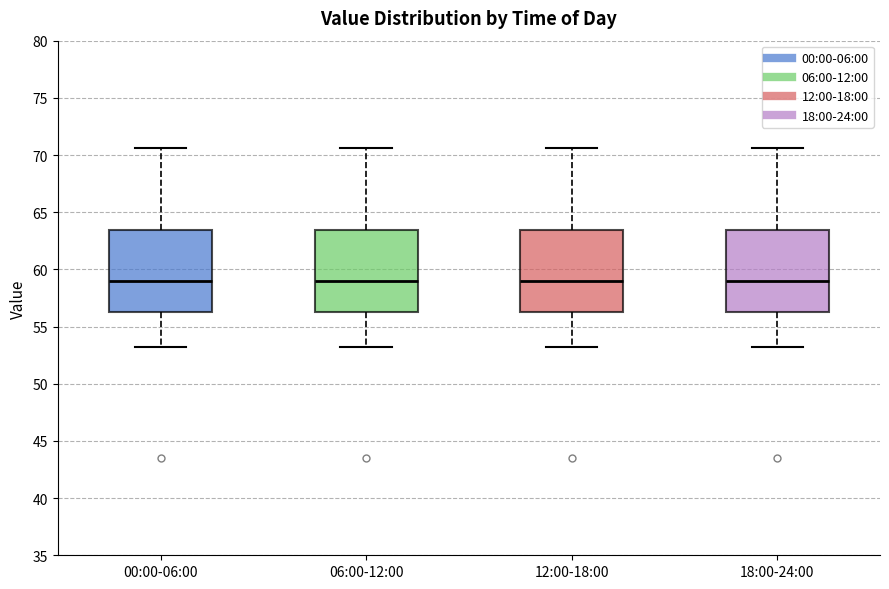

Reading left to right, transcribe this box plot: for each box, give where its median line is, the range the box spans, and where its two whiskers end, as read against the y-axis. The values are not printed on the chart, so give them approximately, as read against the axis.

00:00-06:00: median 59.0, box 56.0 to 63.5, whiskers 53.0 to 70.5
06:00-12:00: median 59.0, box 56.0 to 63.5, whiskers 53.0 to 70.5
12:00-18:00: median 59.0, box 56.0 to 63.5, whiskers 53.0 to 70.5
18:00-24:00: median 59.0, box 56.0 to 63.5, whiskers 53.0 to 70.5